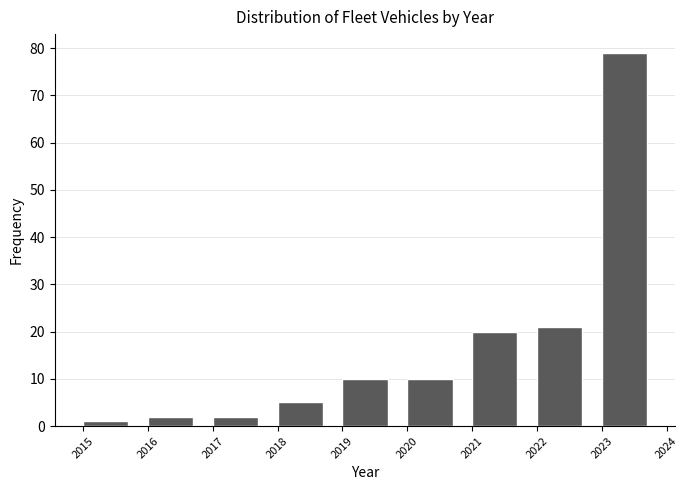

Reading left to right, transcribe this chart: for each bar, give the range it covers on the x-axis and its height. The values are not printed on the chart, so give them approximately, as read against the axis.

2015 to 2016: 1
2016 to 2017: 2
2017 to 2018: 2
2018 to 2019: 5
2019 to 2020: 10
2020 to 2021: 10
2021 to 2022: 20
2022 to 2023: 21
2023 to 2024: 79